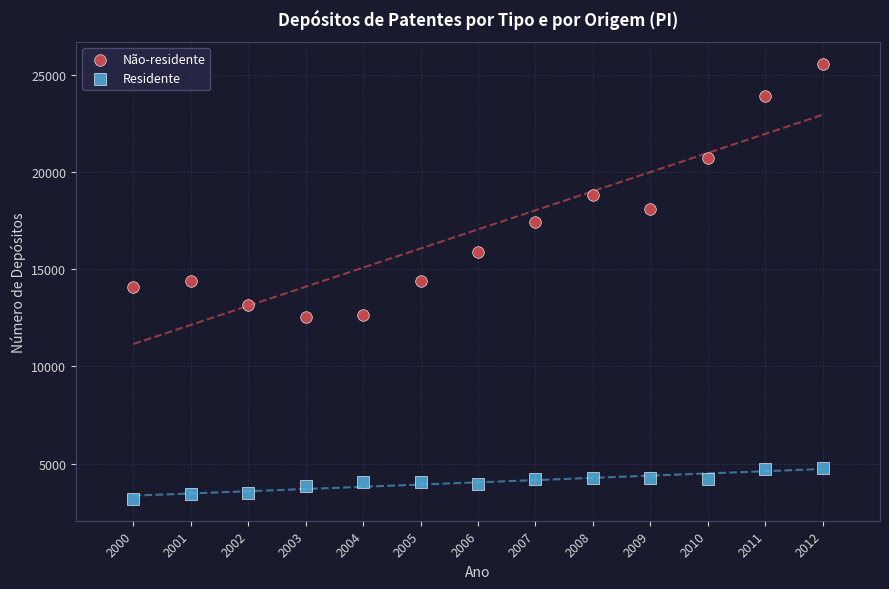

What is the X range (max minus min) for the scatter plot?

12